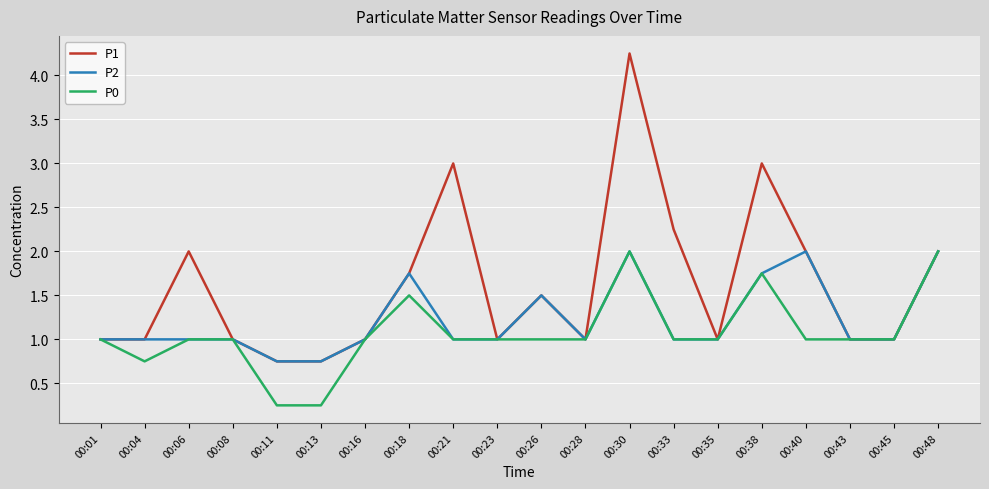

What is the total value across all series at 00:40?

5.0